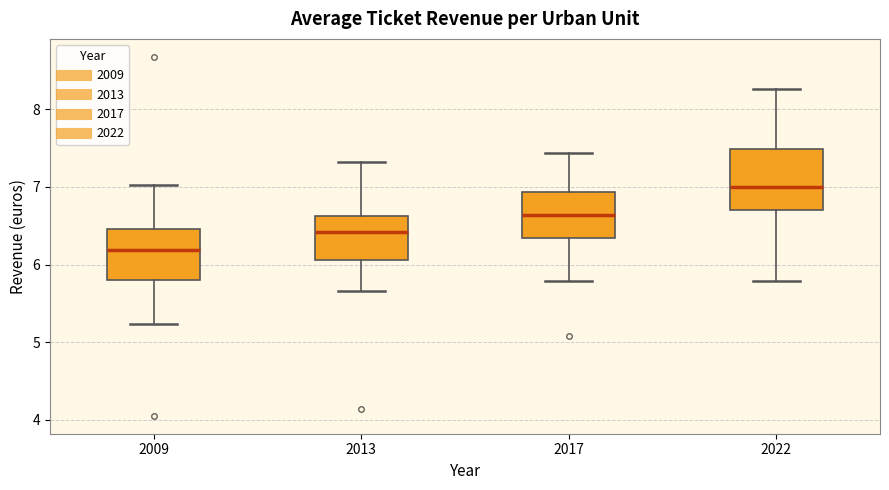

Reading left to right, transcribe this box plot: for each box, give where its median line is, the range the box spans, and where its two whiskers end, as read against the y-axis. The values are not printed on the chart, so give them approximately, as read against the axis.

2009: median 6.2, box 5.8 to 6.5, whiskers 5.2 to 7.0
2013: median 6.4, box 6.1 to 6.6, whiskers 5.7 to 7.3
2017: median 6.6, box 6.3 to 6.9, whiskers 5.8 to 7.4
2022: median 7.0, box 6.7 to 7.5, whiskers 5.8 to 8.3